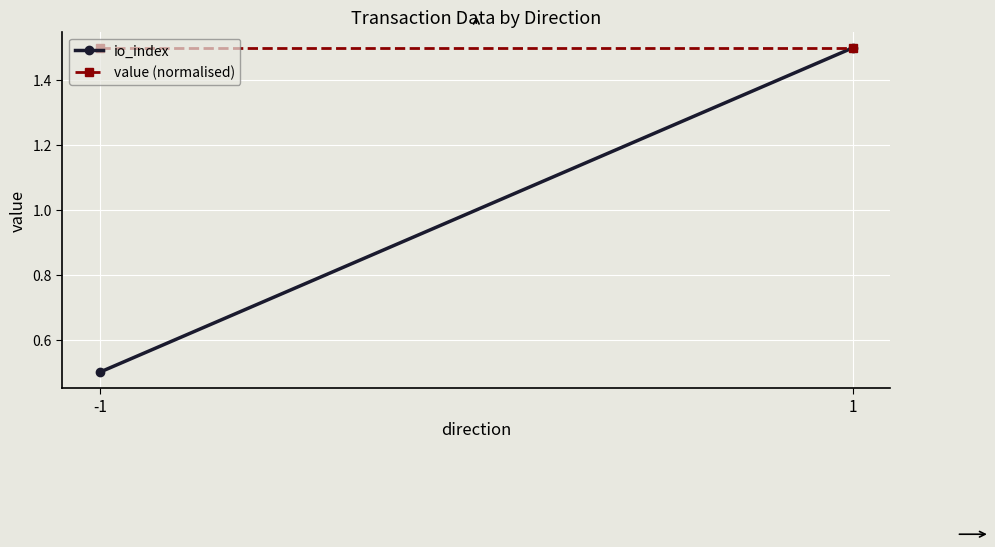

Rank the categories by value (normalised) value from highest to lowest.

-1, 1